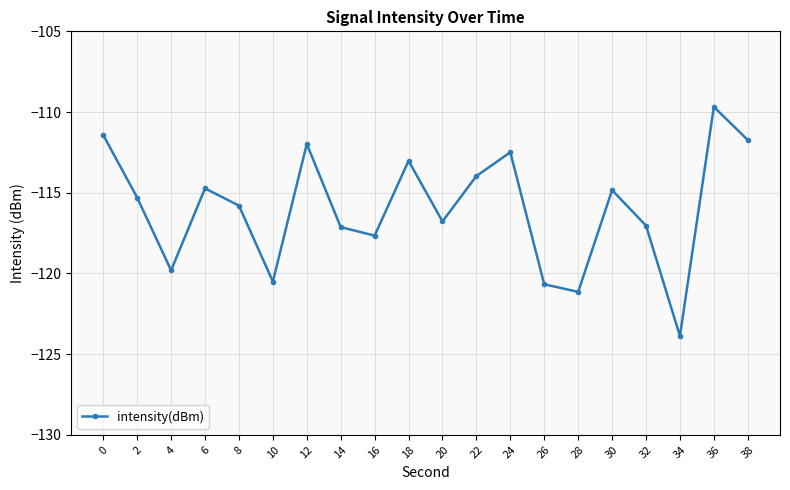

The chart shows a value of -117.0 at 32. True or false?

True